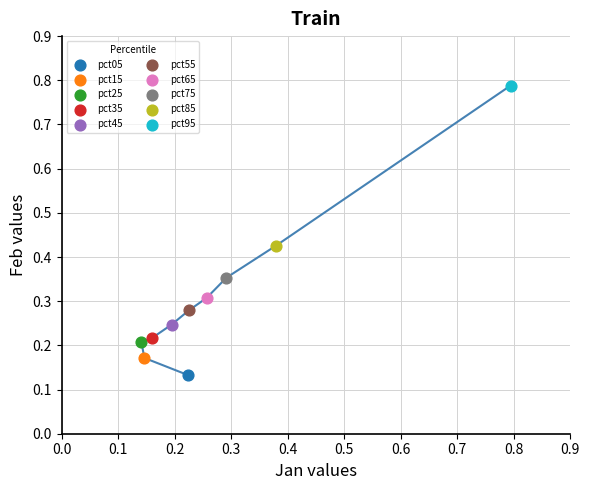

What are all the series names shown in the legend?

pct05, pct15, pct25, pct35, pct45, pct55, pct65, pct75, pct85, pct95